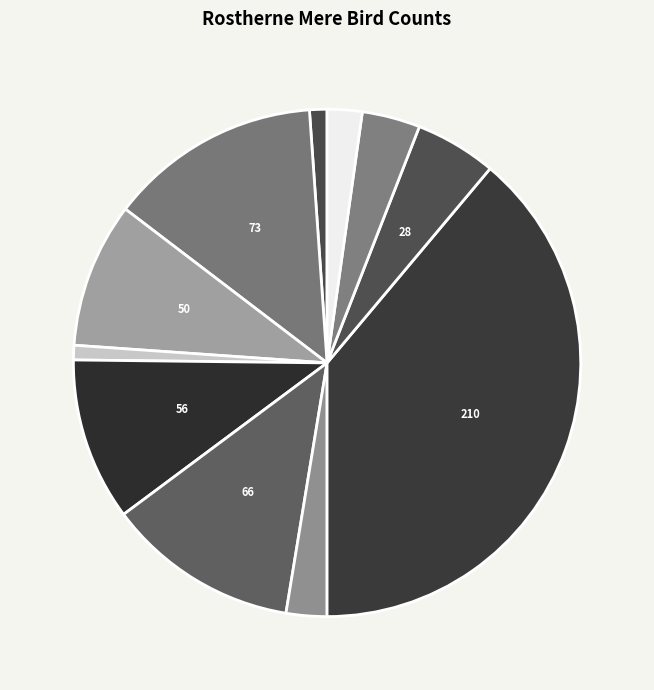

Is there any slice that represents more than half of the pie?

No